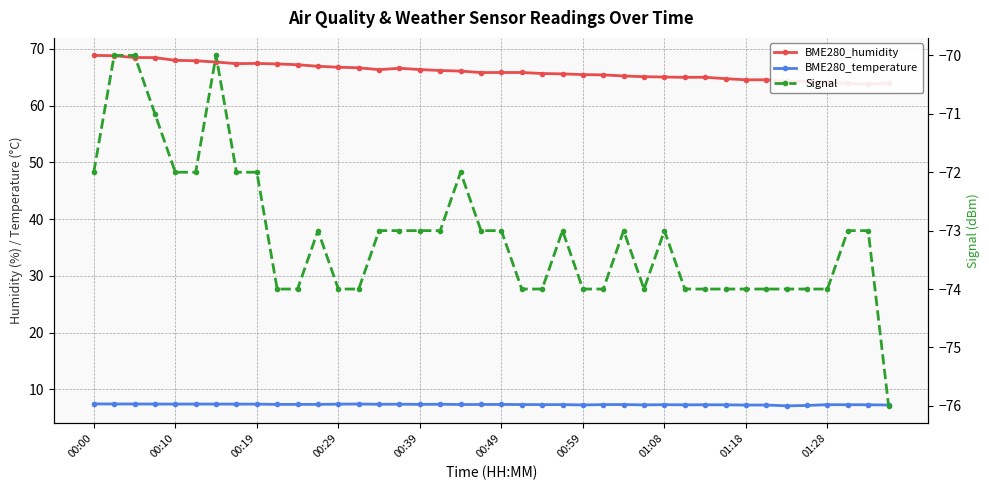

Reading left to right, transcribe all the data shown in this chart.

BME280_humidity: 68.8	68.8	68.5	68.4	68.0	67.9	67.7	67.4	67.4	67.3	67.2	66.9	66.8	66.7	66.3	66.6	66.3	66.2	66.1	65.8	65.8	65.8	65.6	65.6	65.5	65.4	65.2	65.1	65.0	65.0	65.0	64.7	64.5	64.5	64.2	64.2	64.1	63.9	63.8	63.9
BME280_temperature: 7.4	7.4	7.4	7.4	7.4	7.4	7.4	7.4	7.4	7.4	7.4	7.4	7.4	7.4	7.4	7.4	7.4	7.4	7.3	7.3	7.3	7.3	7.3	7.3	7.3	7.3	7.3	7.3	7.3	7.3	7.3	7.3	7.2	7.2	7.1	7.2	7.3	7.3	7.3	7.2
Signal: -72.0	-70.0	-70.0	-71.0	-72.0	-72.0	-70.0	-72.0	-72.0	-74.0	-74.0	-73.0	-74.0	-74.0	-73.0	-73.0	-73.0	-73.0	-72.0	-73.0	-73.0	-74.0	-74.0	-73.0	-74.0	-74.0	-73.0	-74.0	-73.0	-74.0	-74.0	-74.0	-74.0	-74.0	-74.0	-74.0	-74.0	-73.0	-73.0	-76.0